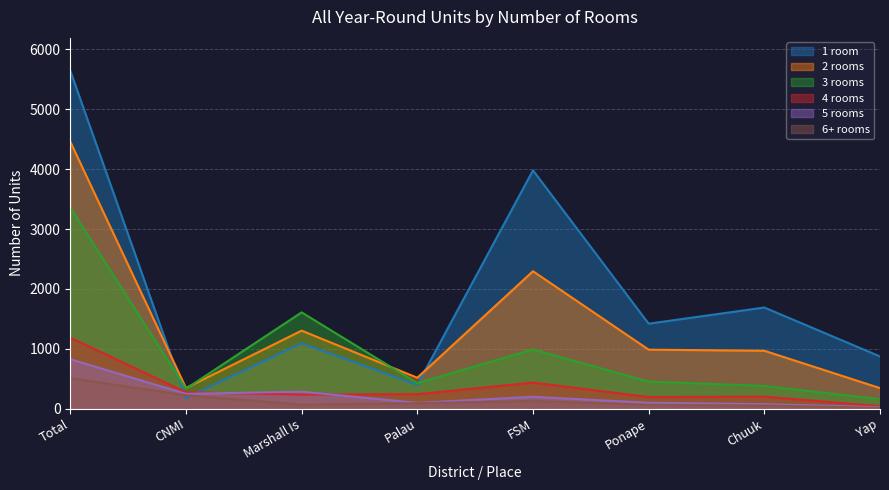

The 4 rooms series shows 24 at Yap. True or false?

False